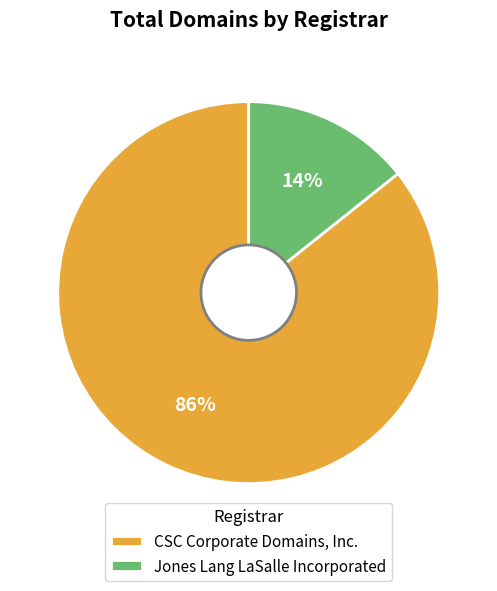

Is the sum of Jones Lang LaSalle Incorporated and CSC Corporate Domains, Inc. greater than half?

Yes